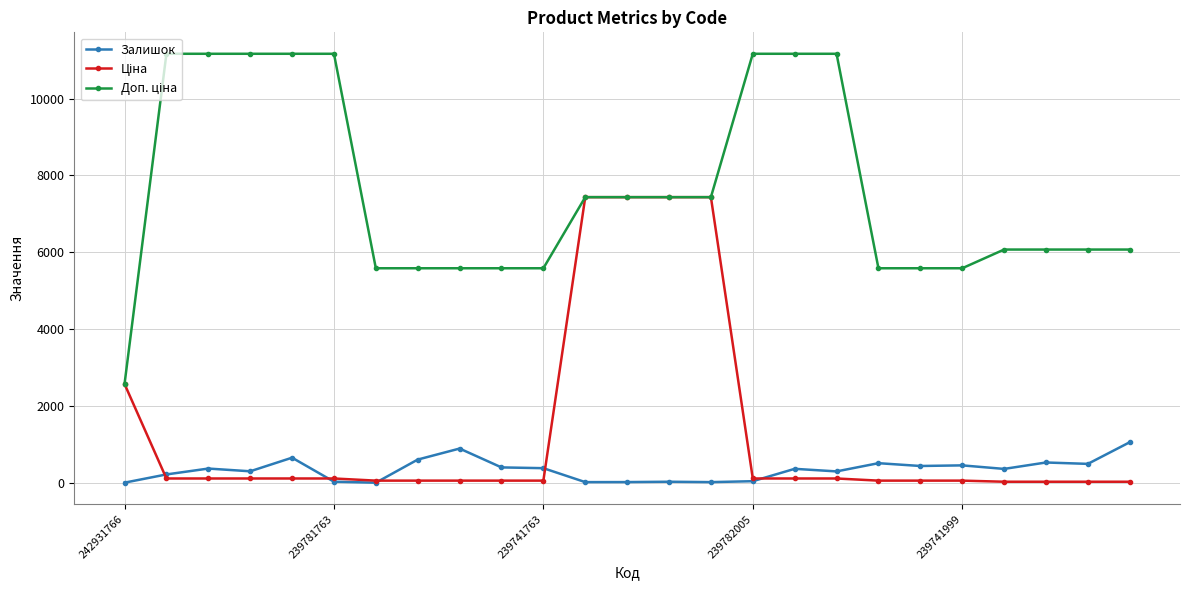

What is the greatest value displayed?

11169.0